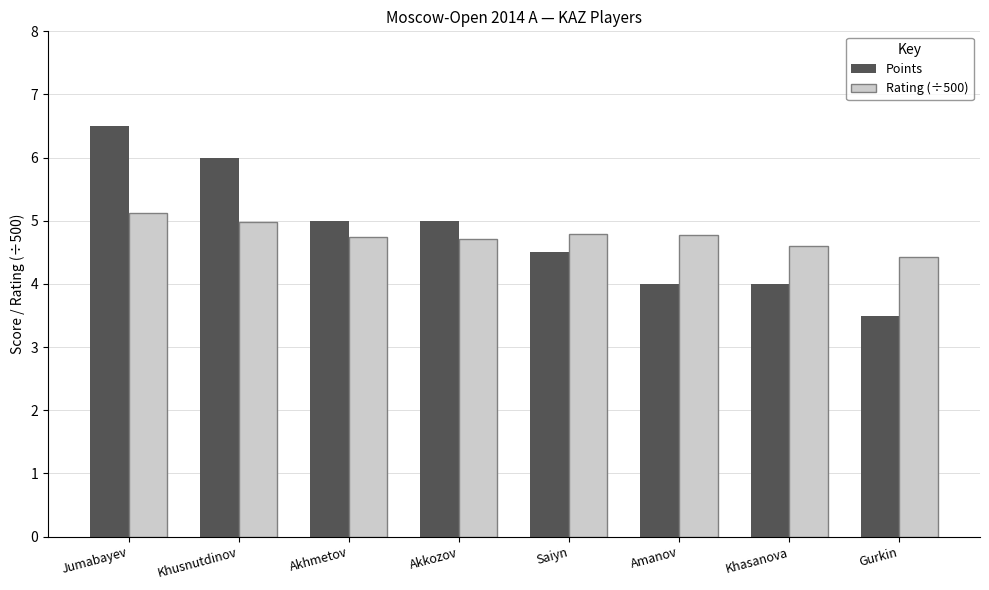

Reading right to left, what are all the values shown in this chart?

Points: Gurkin=3.5	Khasanova=4.0	Amanov=4.0	Saiyn=4.5	Akkozov=5.0	Akhmetov=5.0	Khusnutdinov=6.0	Jumabayev=6.5
Rating (÷500): Gurkin=4.4	Khasanova=4.6	Amanov=4.8	Saiyn=4.8	Akkozov=4.7	Akhmetov=4.7	Khusnutdinov=5.0	Jumabayev=5.1